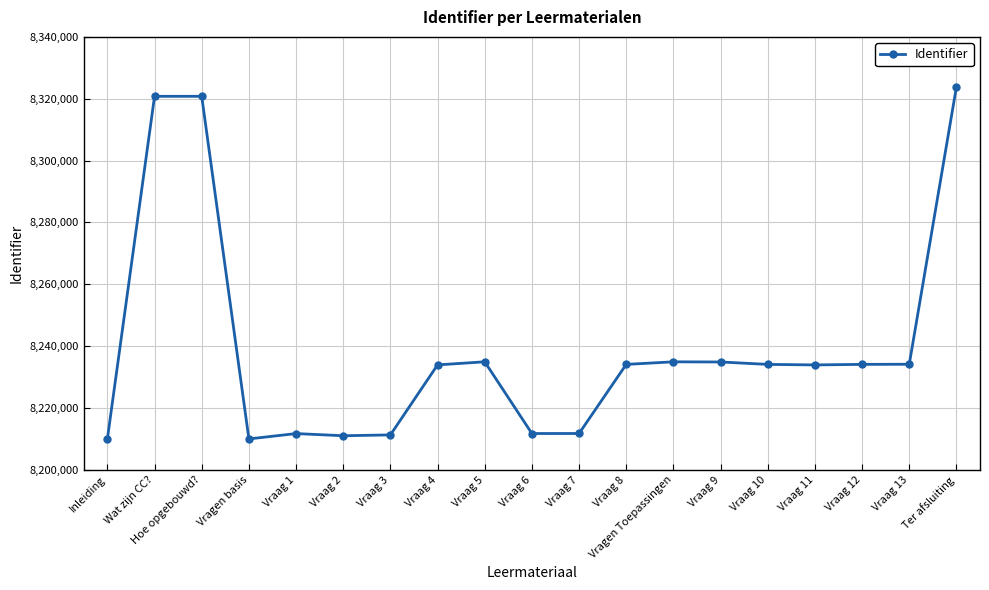

Between Vraag 11 and Wat zijn CC?, which is larger?

Wat zijn CC?